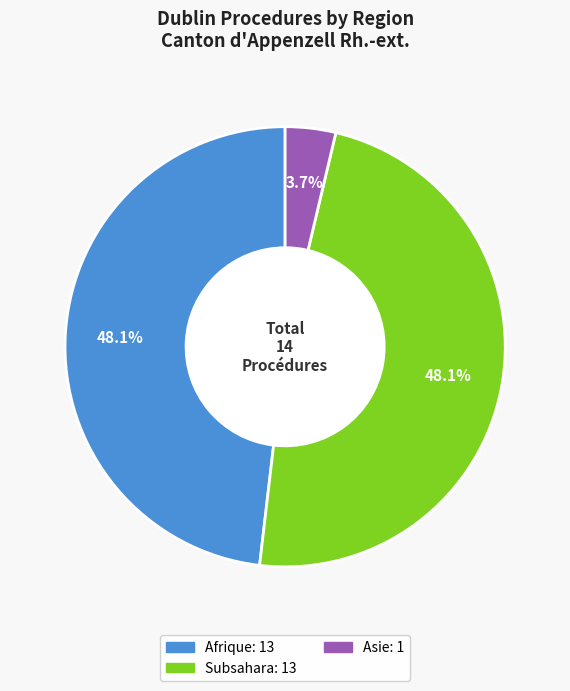

Is there any slice that represents more than half of the pie?

No